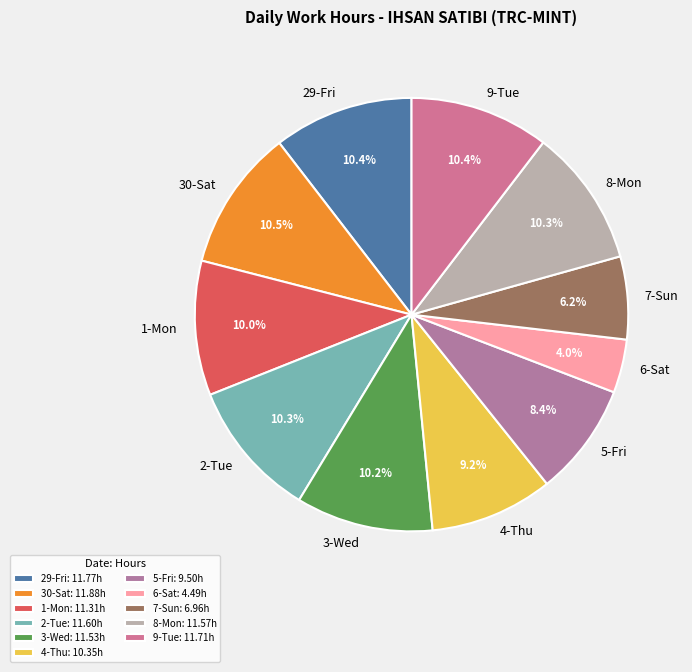

Does any single category account for the majority?

No